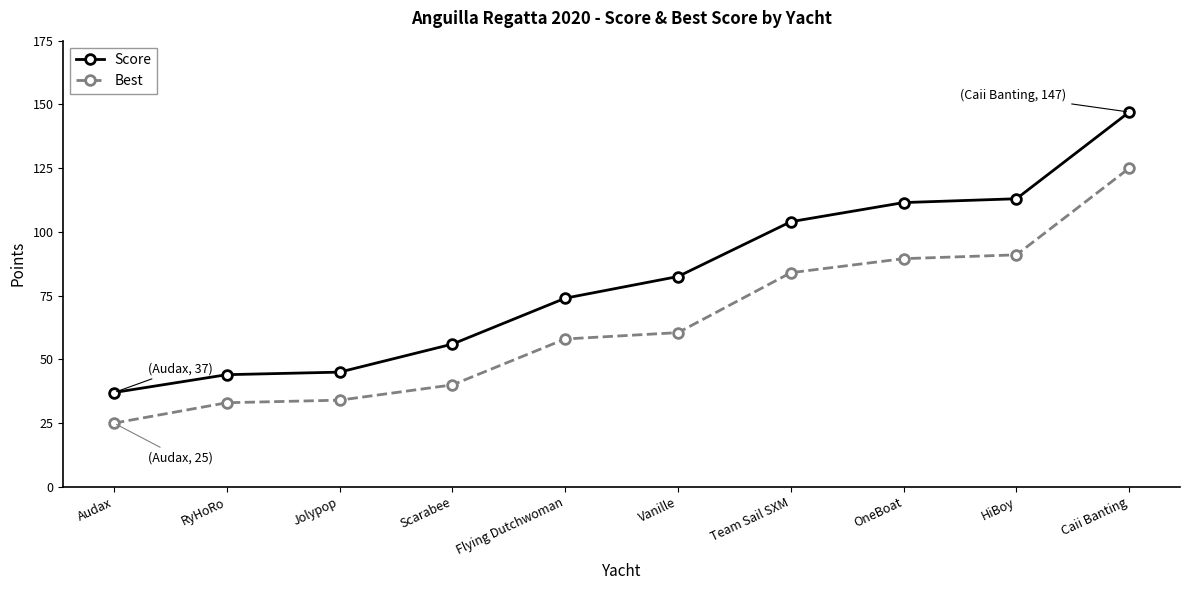

Which label corresponds to the smallest value in the chart?

Audax